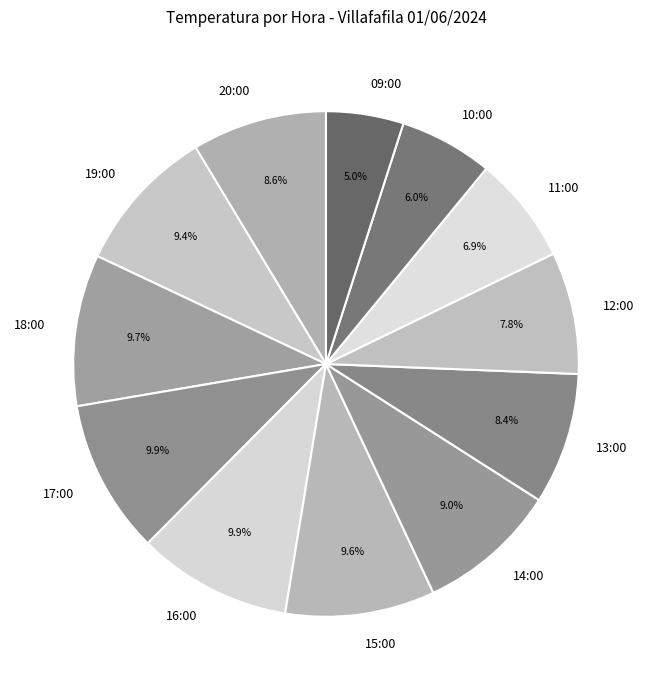

To the nearest percent, what is the difference between the largest and smallest slice percentages?

5%